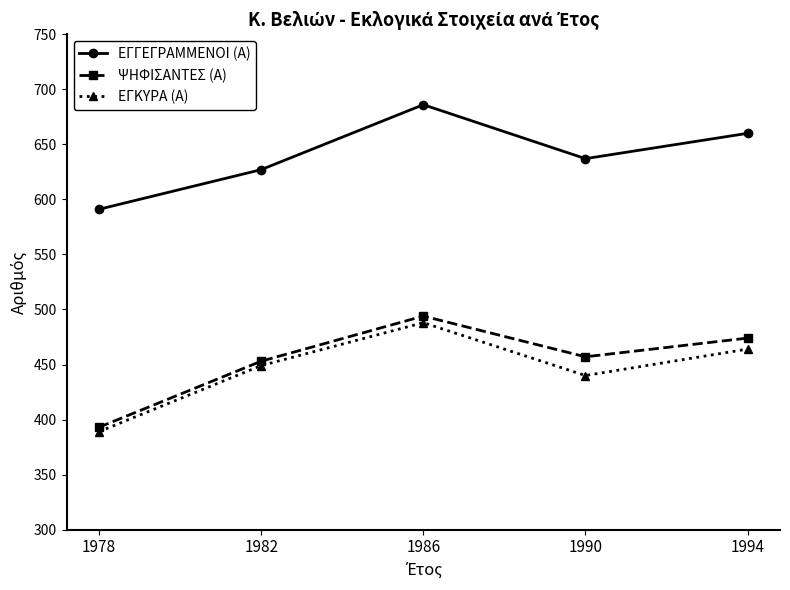

True or false: ΕΓΚΥΡΑ (Α) and ΨΗΦΙΣΑΝΤΕΣ (Α) intersect in this chart.

False